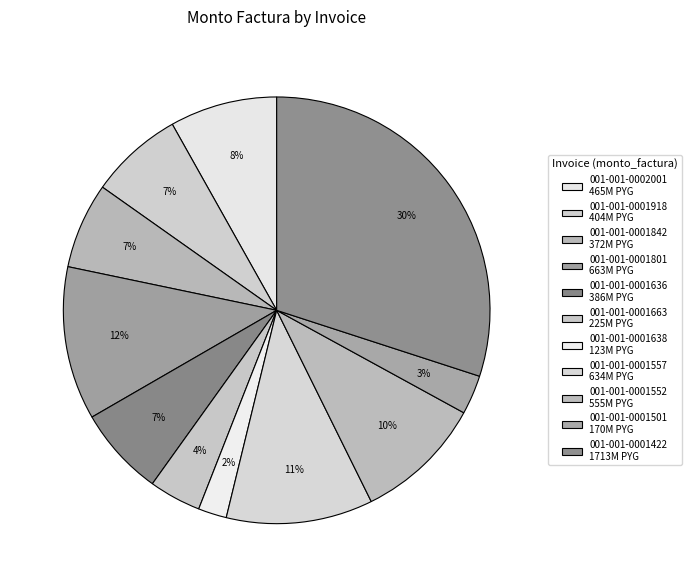

True or false: 001-001-0001842 accounts for 1% of the total.

False